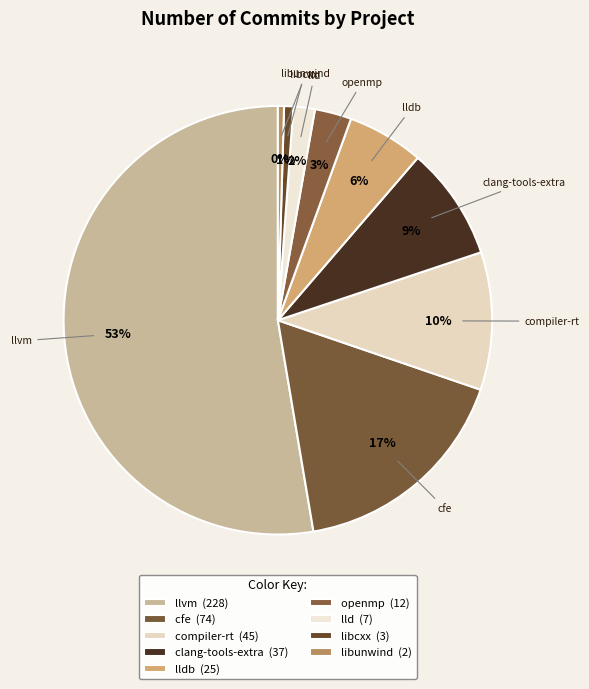

To the nearest percent, what is the combined percentage of lldb and cfe?

23%